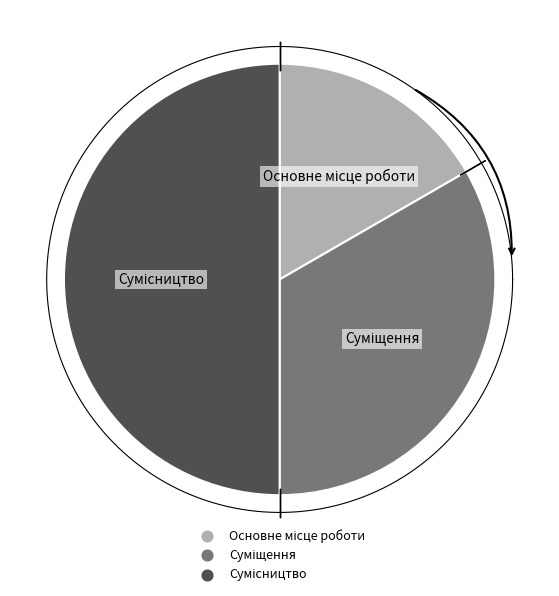

Approximately how many times larger is the value at Сумісництво compared to Суміщення?

1.5